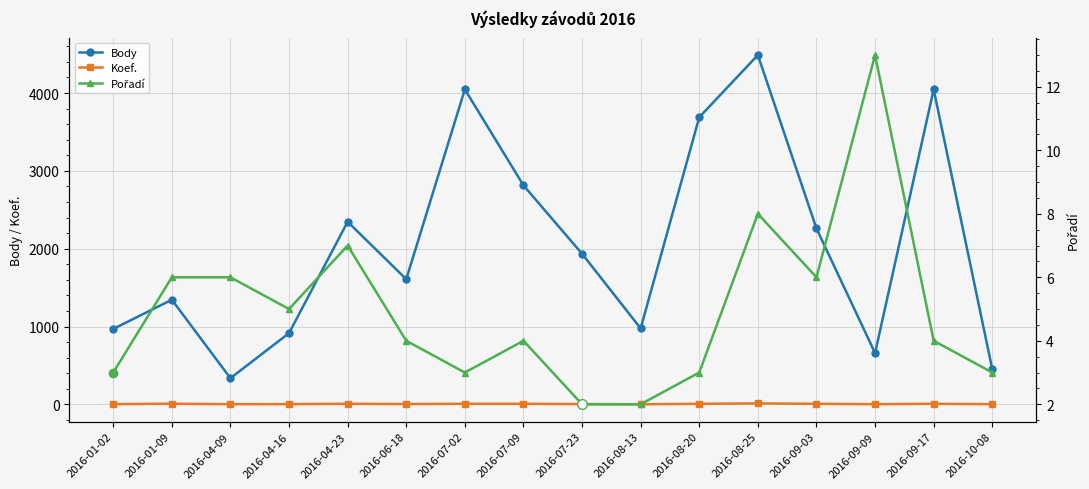

How many interior local valleys does the Pořadí series have?

3